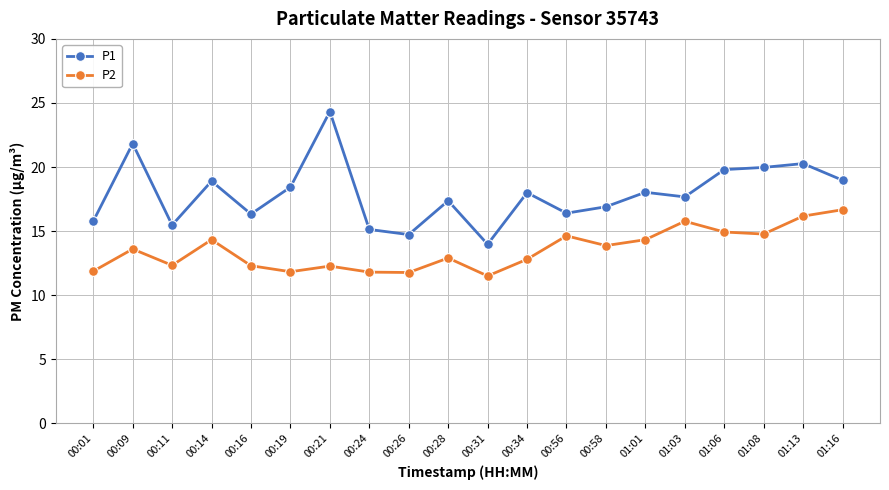

True or false: P2 and P1 cross at least once.

False